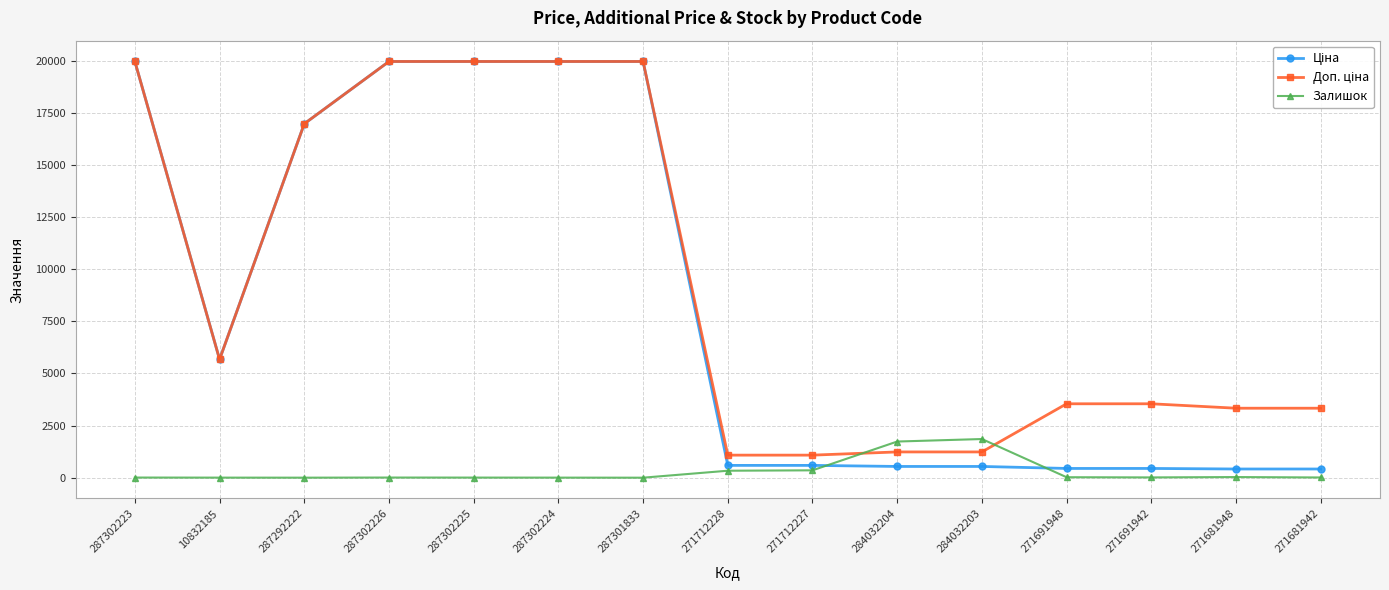

What is the greatest value displayed?

19964.2